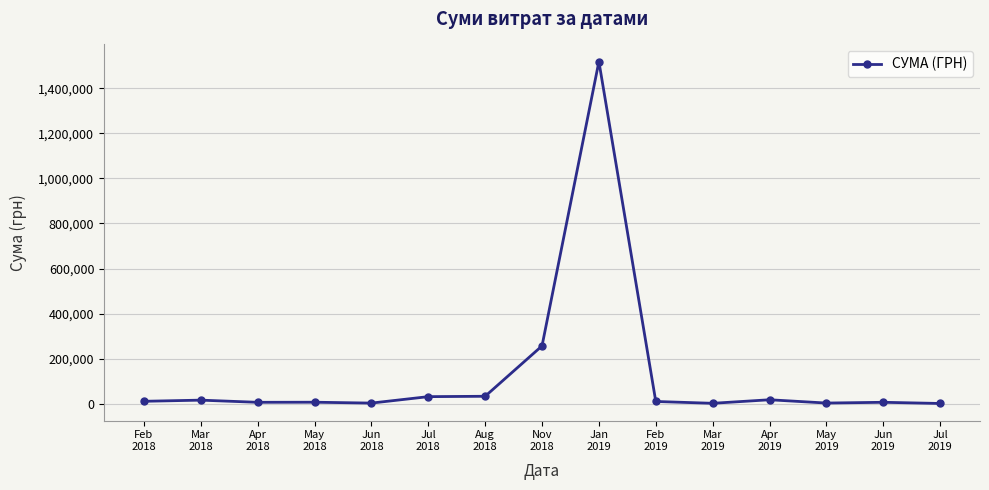

True or false: there are more than 1 points higher than both neighbors.

True